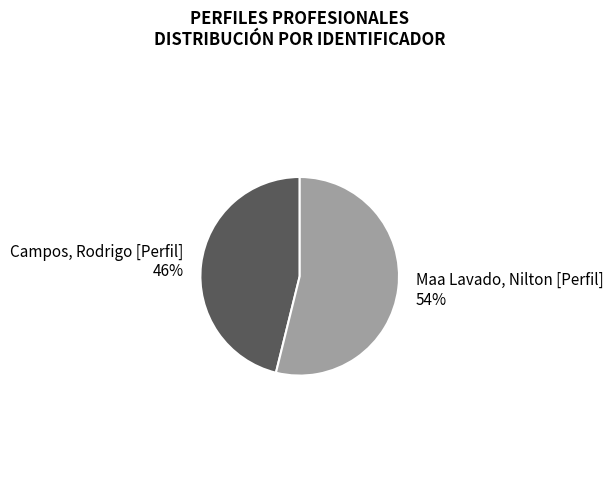

Approximately how many times larger is the value at Maa Lavado, Nilton [Perfil] compared to Campos, Rodrigo [Perfil]?

1.2